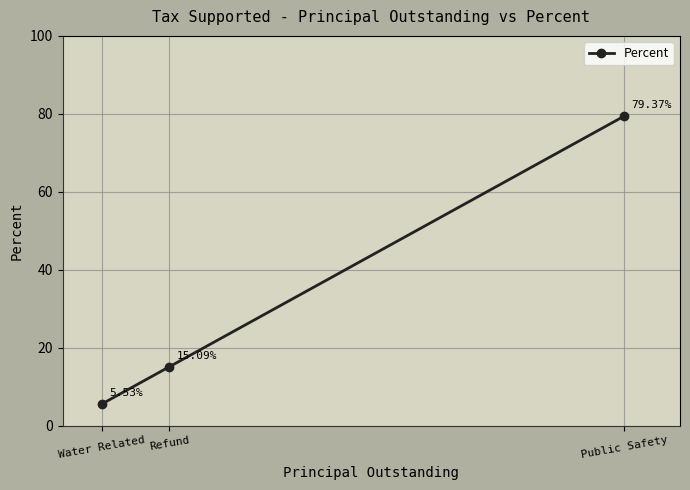

What is the label of the 3rd point from the right?

Water Related